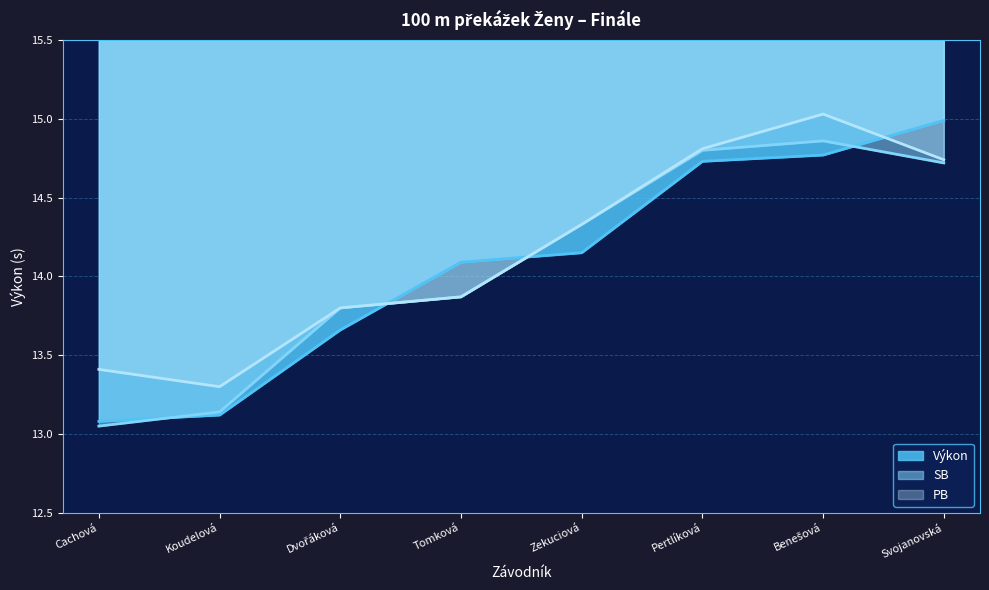

What is the difference between the maximum and second lowest values in the PB series?

1.6